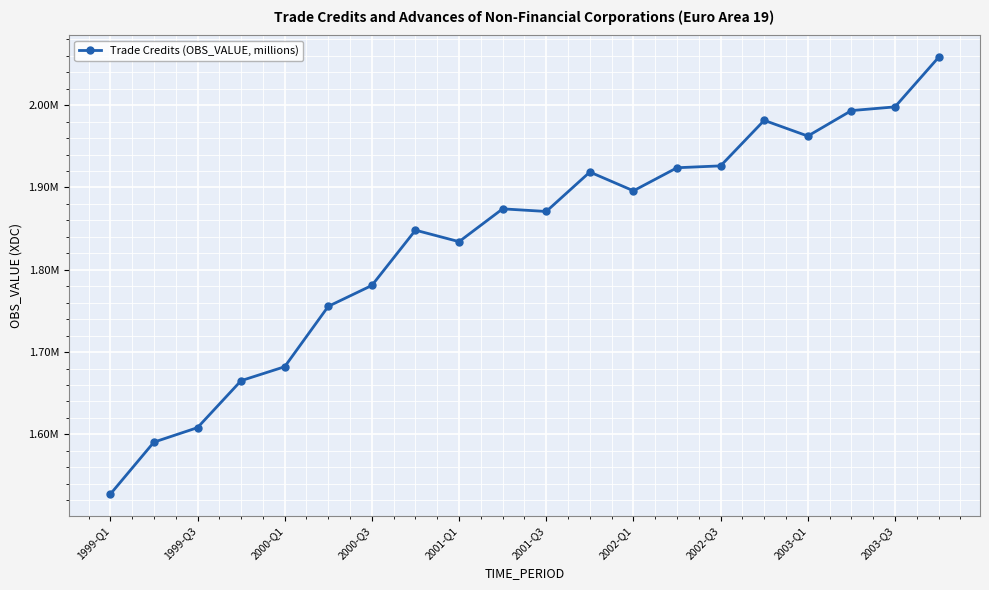

What is the value of the 1st point from the left?

1527411.4